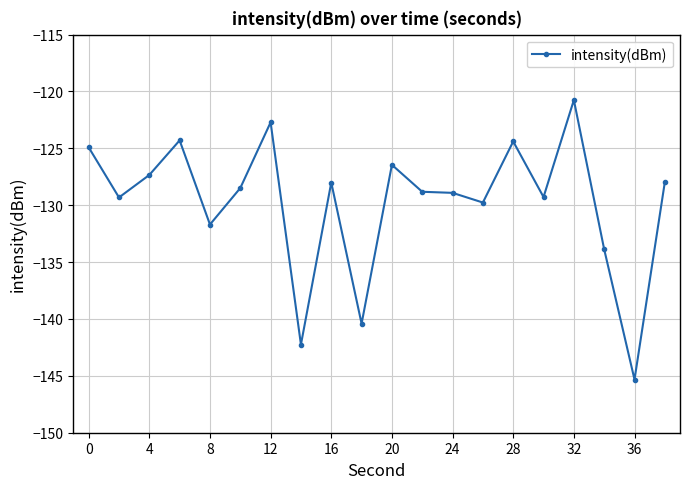

What is the value of the 16th point from the left?

-129.3